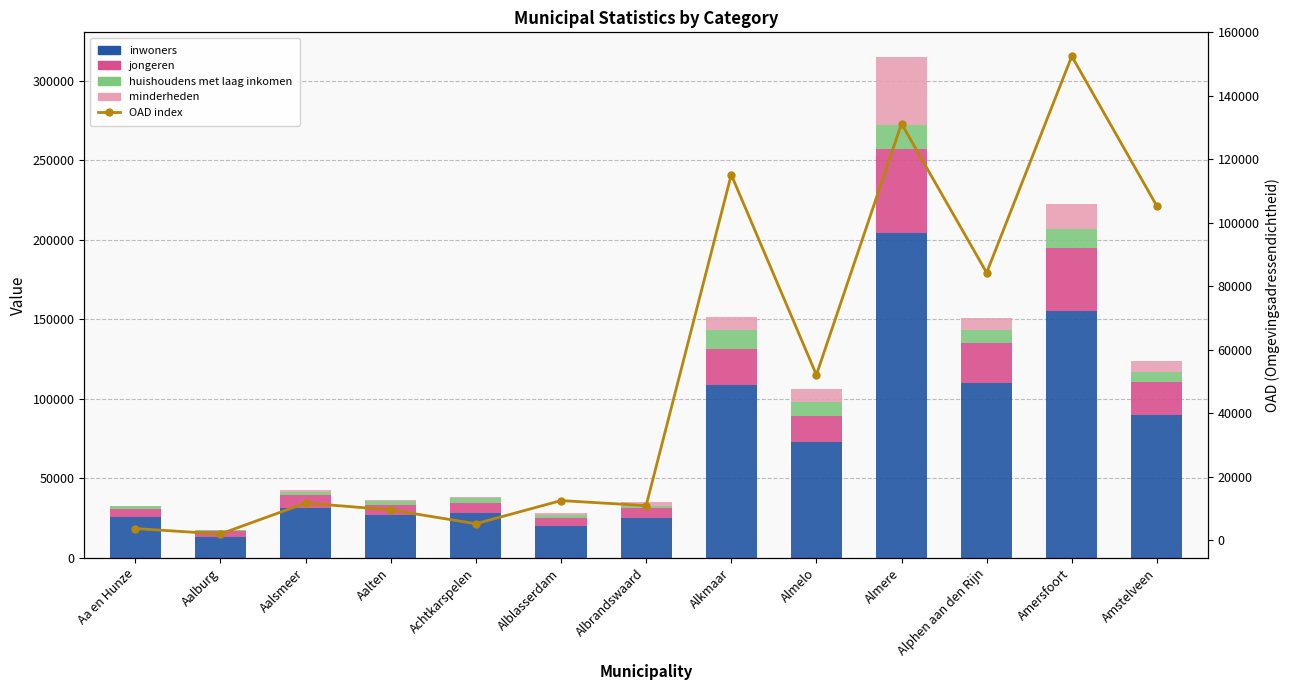

What are all the series names shown in the legend?

inwoners, jongeren, huishoudens met laag inkomen, minderheden, OAD index